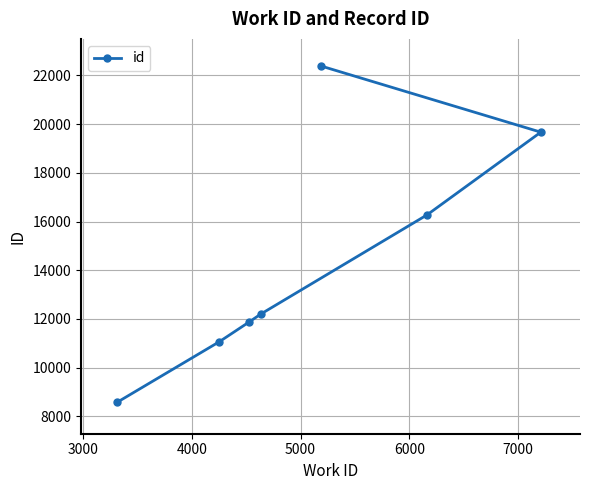

What is the greatest value displayed?

22377